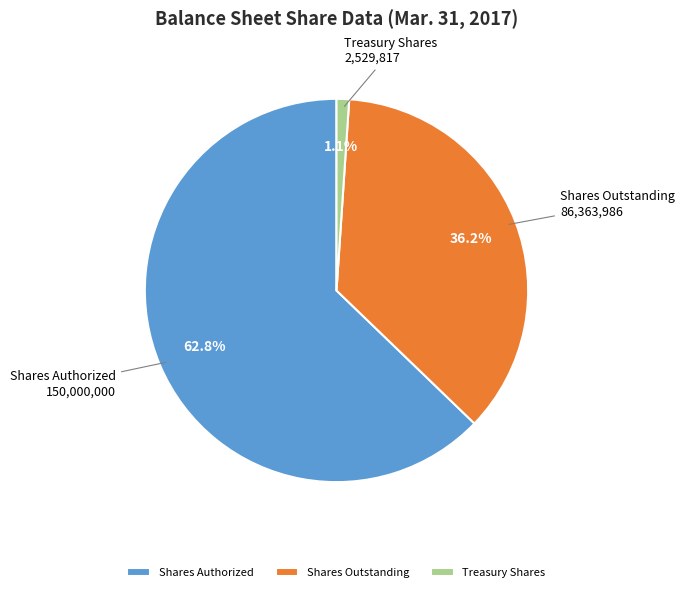

What is the smallest slice in the pie chart?

Treasury Shares